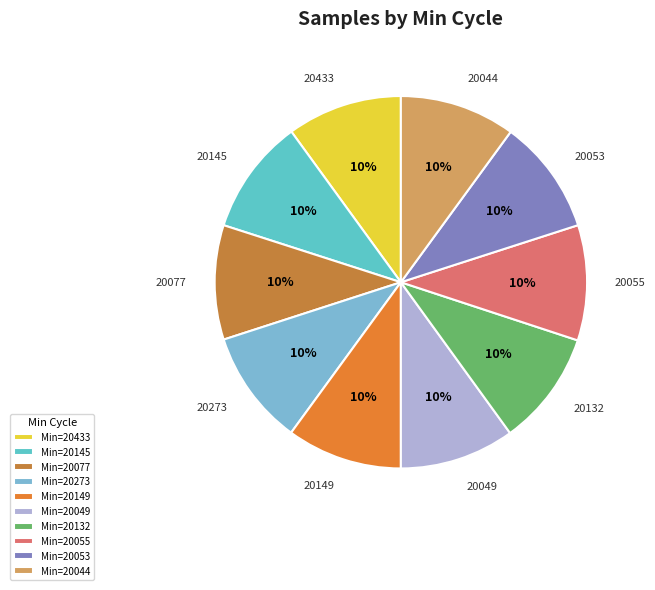

To the nearest percent, what is the combined percentage of 20145 and 20273?

20%